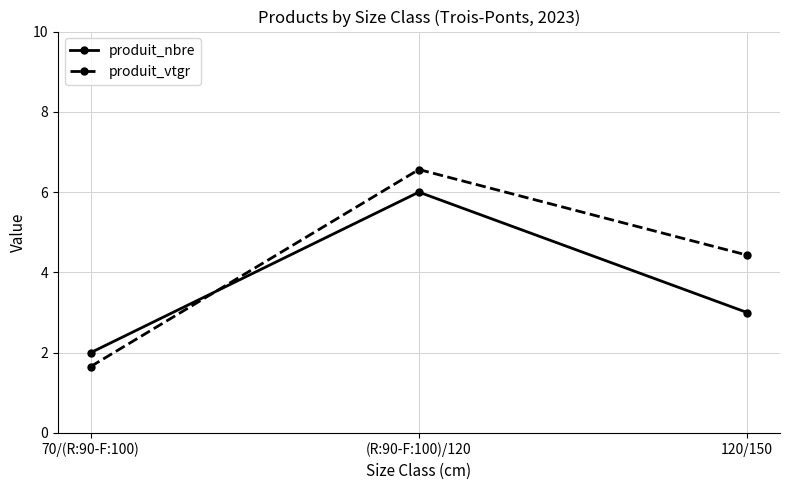

The value of produit_vtgr at 70/(R:90-F:100) is 1.1. True or false?

False